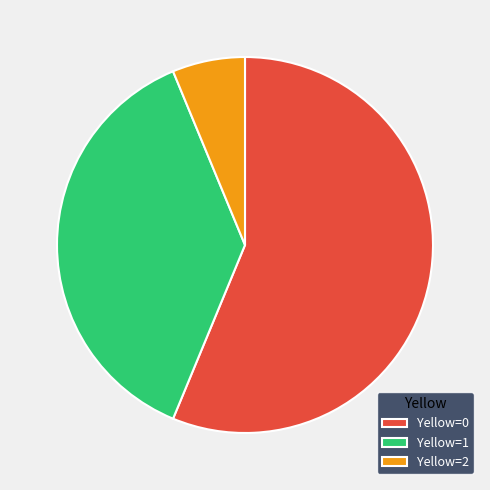

Between Yellow=2 and Yellow=0, which is larger?

Yellow=0